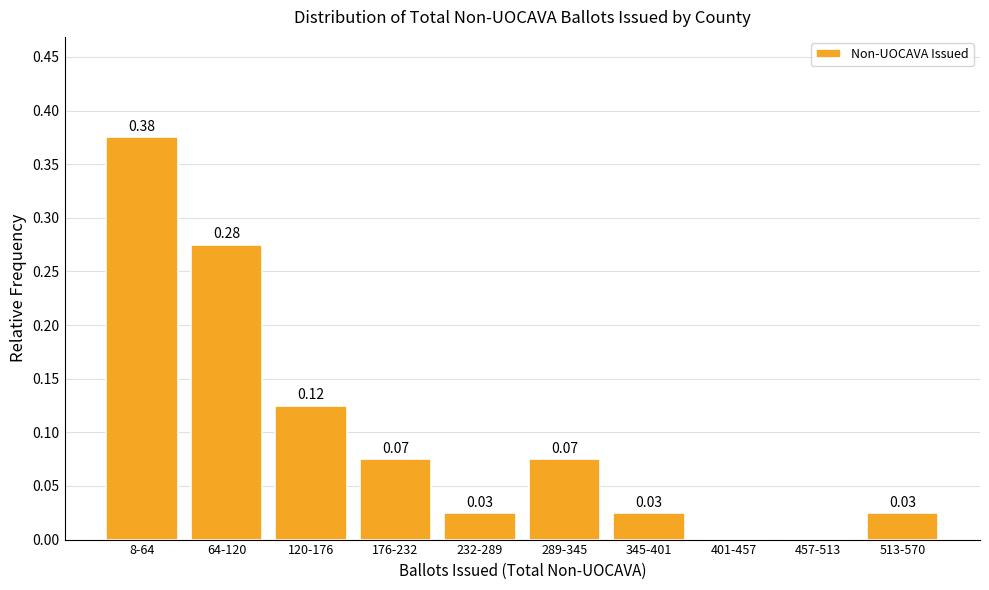

Between 513-570 and 401-457, which is larger?

513-570